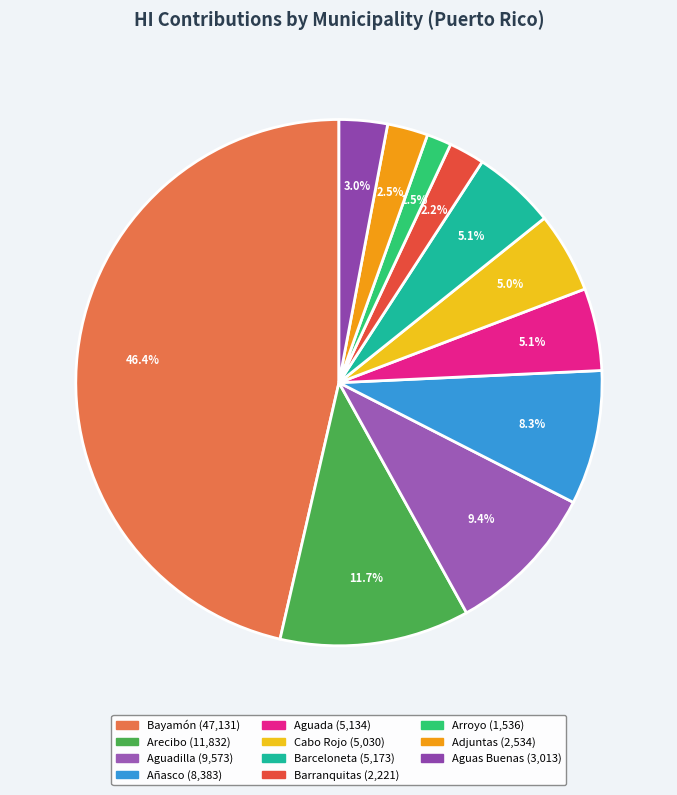

Which category has the smallest portion of the pie?

Arroyo